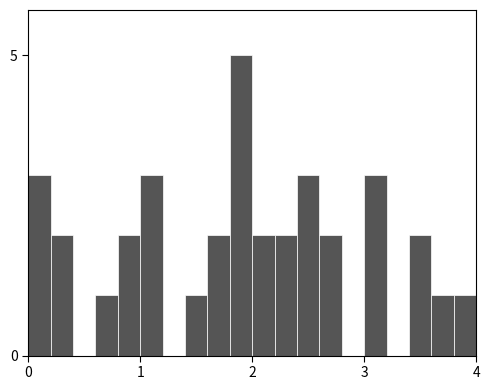

Around what value on the x-axis is the tallest bar? Give the approximate position of its centre, as read against the axis.

1.9